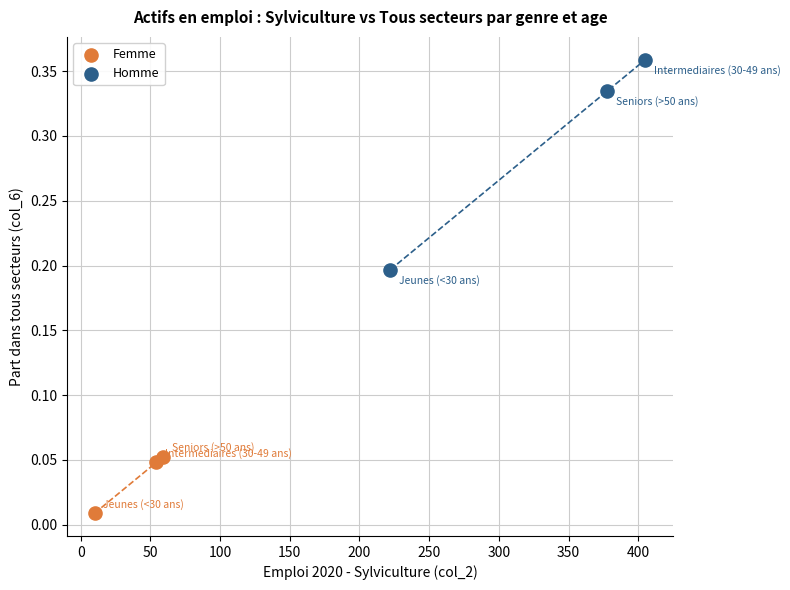

What are all the series names shown in the legend?

Femme, Homme